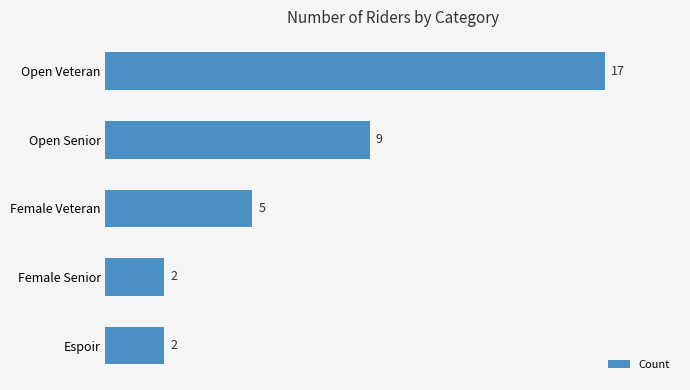

Where is the data nearest to the value 9?

Open Senior